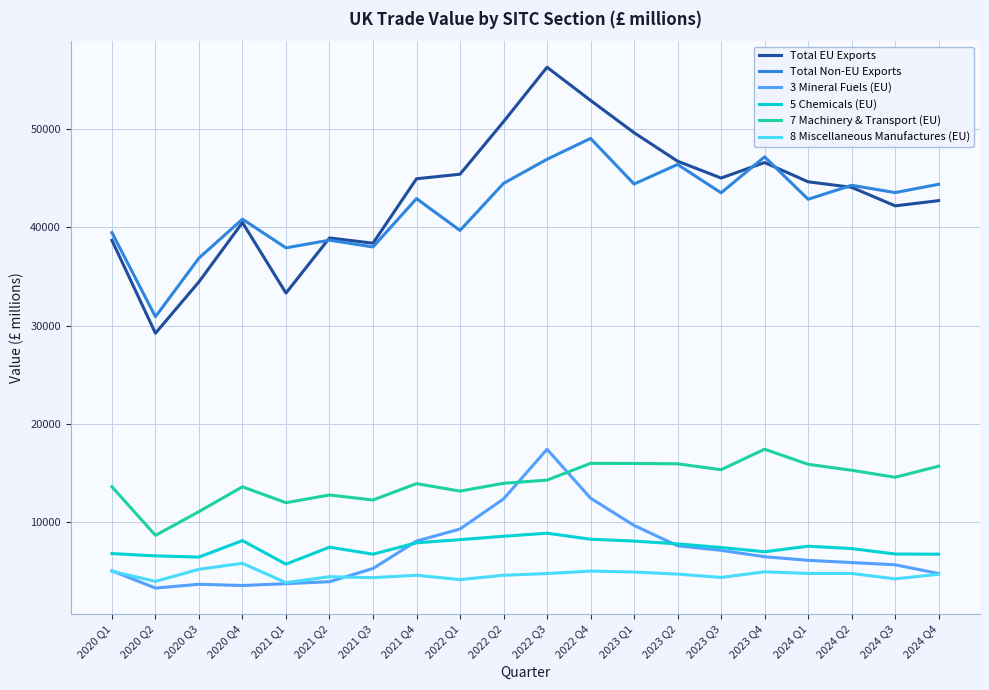

What is the lowest value of the 3 Mineral Fuels (EU) series?

3311